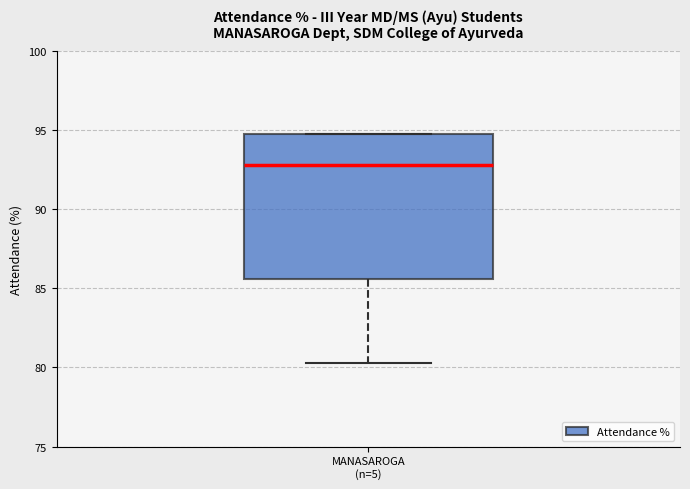

Transcribe this box plot: give where the median line is, the range the box spans, and where the two whiskers end, as read against the y-axis. The values are not printed on the chart, so give them approximately, as read against the axis.

median 93.0, box 85.5 to 94.5, whiskers 80.5 to 94.5